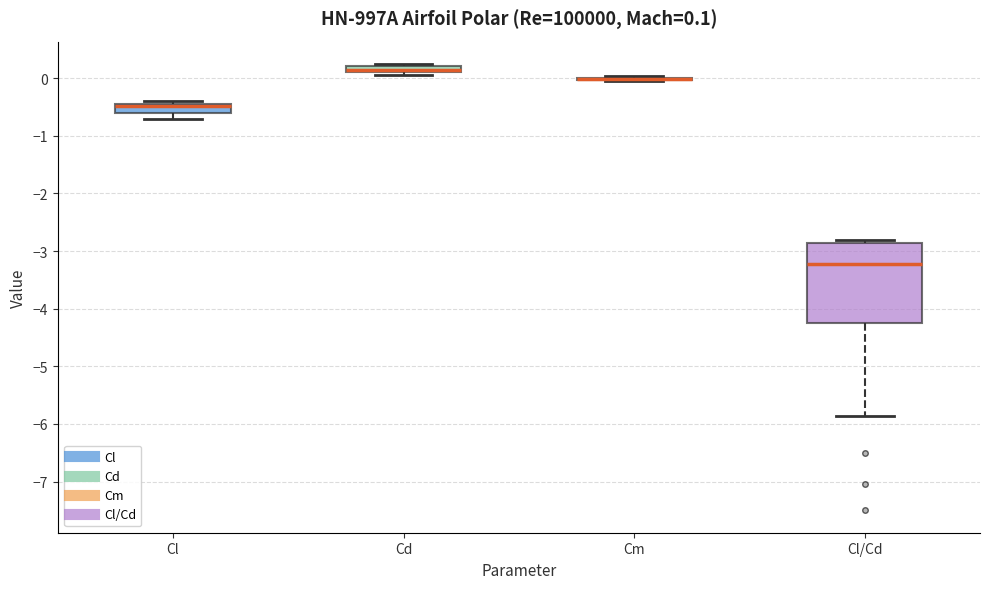

Which box is the tallest, from its lower edge to its upper edge?

Cl/Cd